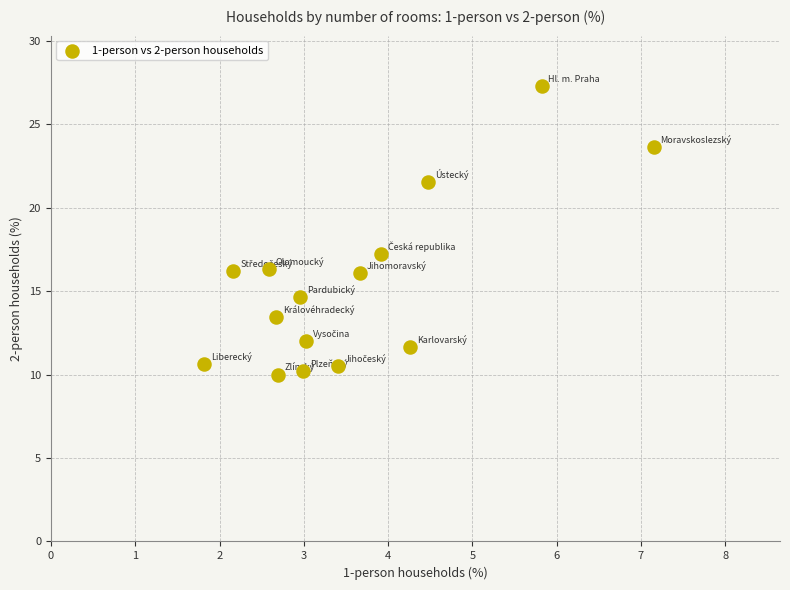

What is the range of X values (max minus min)?

5.3